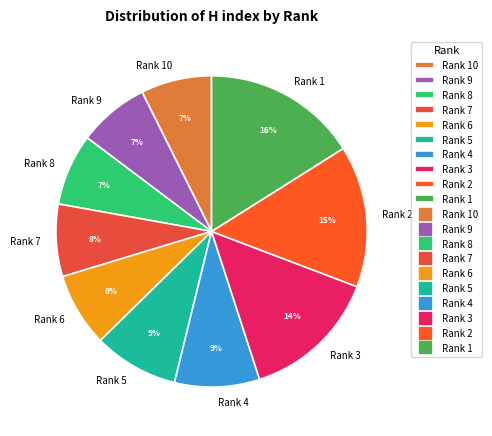

To the nearest percent, what percentage of the pie is Rank 9?

7%